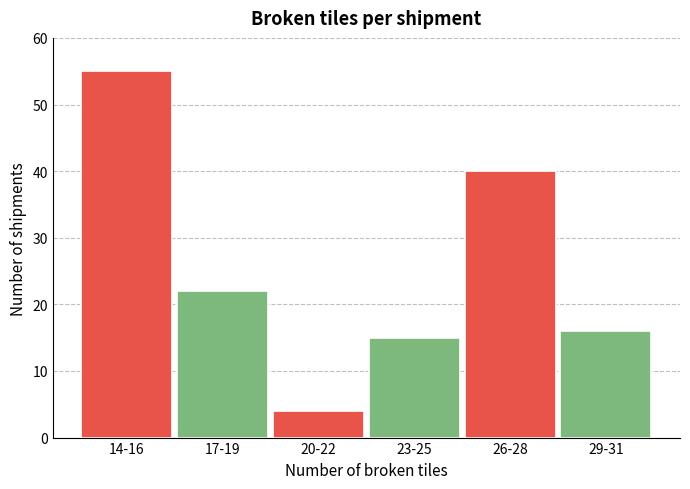

Reading left to right, transcribe all the data shown in this chart.

14-16=55	17-19=22	20-22=4	23-25=15	26-28=40	29-31=16